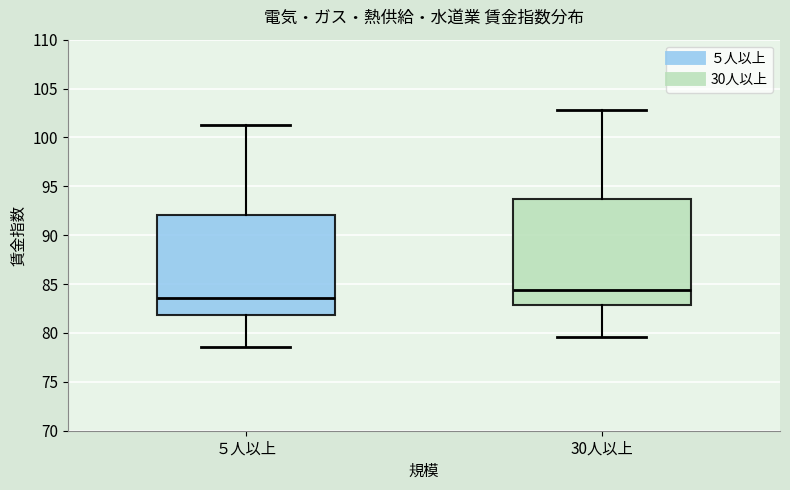

Comparing the boxes themselves (not the whiskers), which one is the tallest?

30人以上